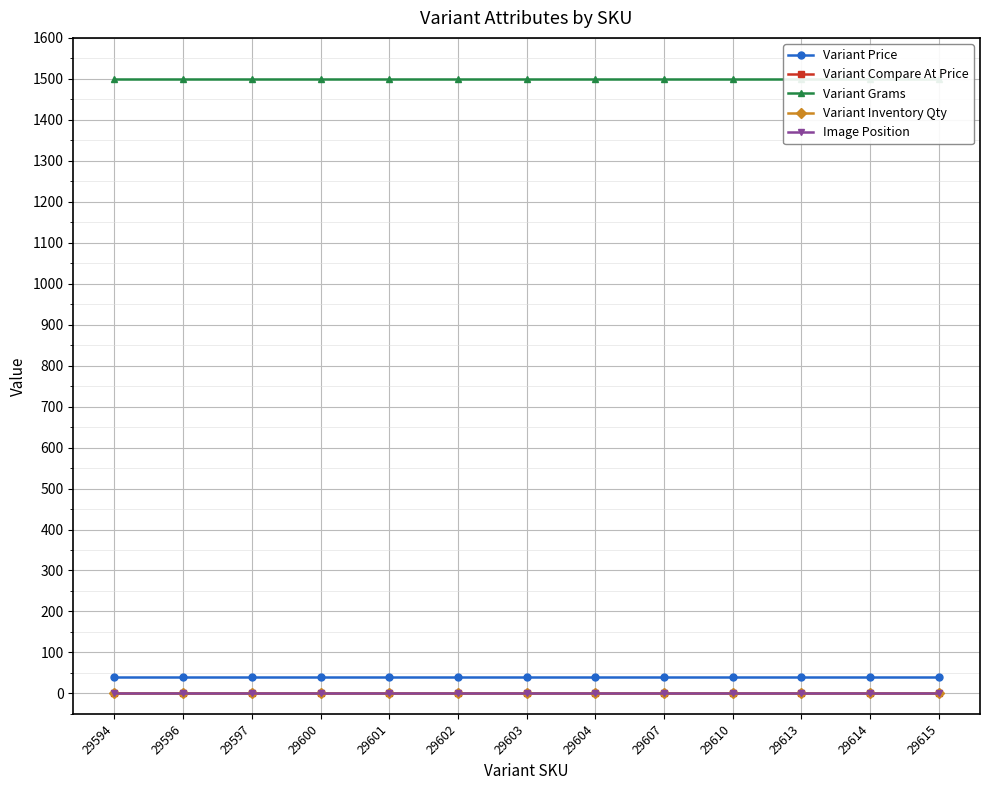

List the series in order of their peak value, highest first.

Variant Grams, Variant Price, Variant Inventory Qty, Image Position, Variant Compare At Price